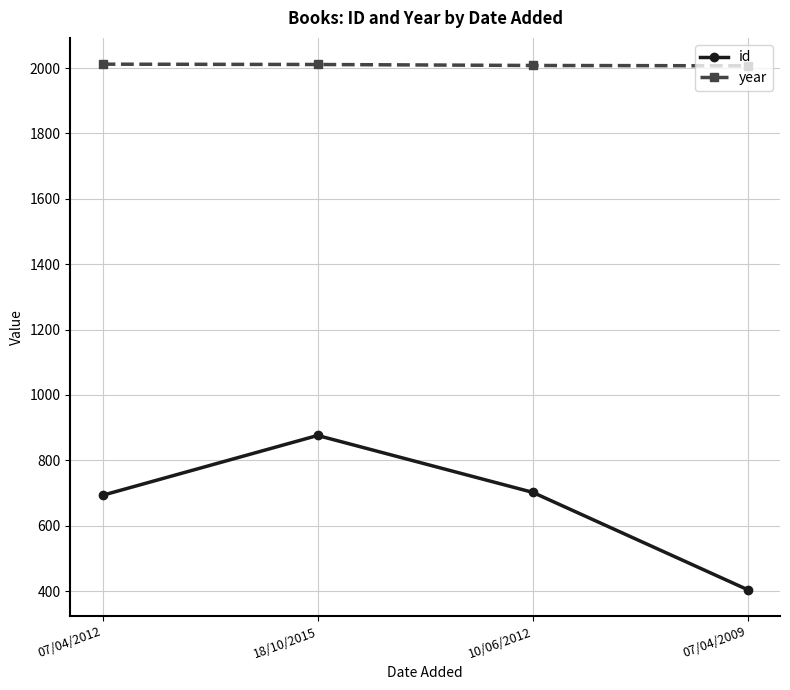

Which series has the largest range (max minus min)?

id